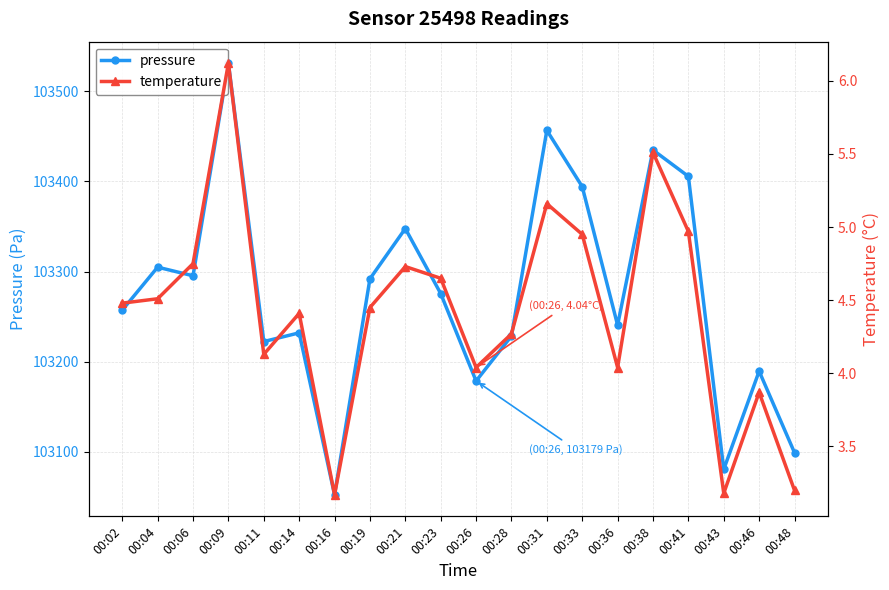

True or false: temperature has a value of 4.5 at 00:02.

True